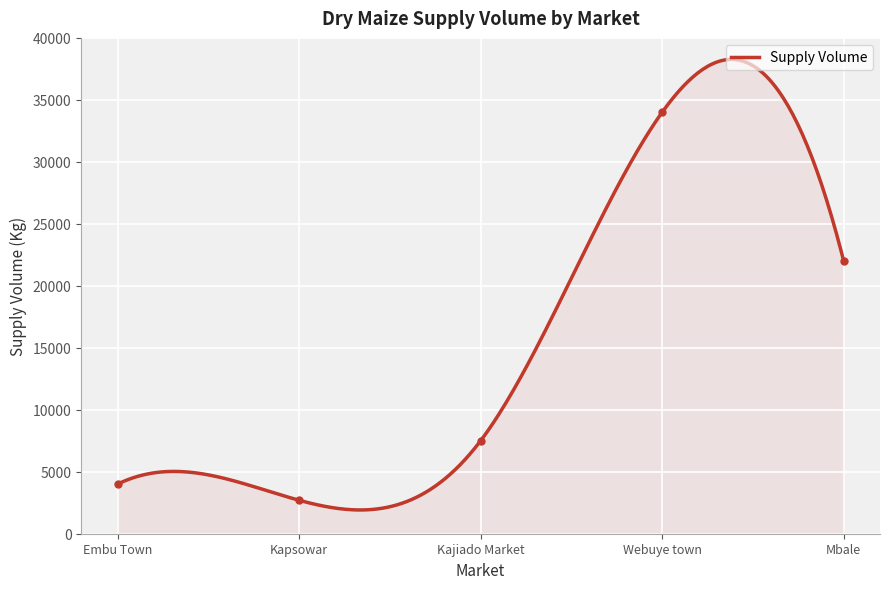

Count the number of data series in this chart.

1